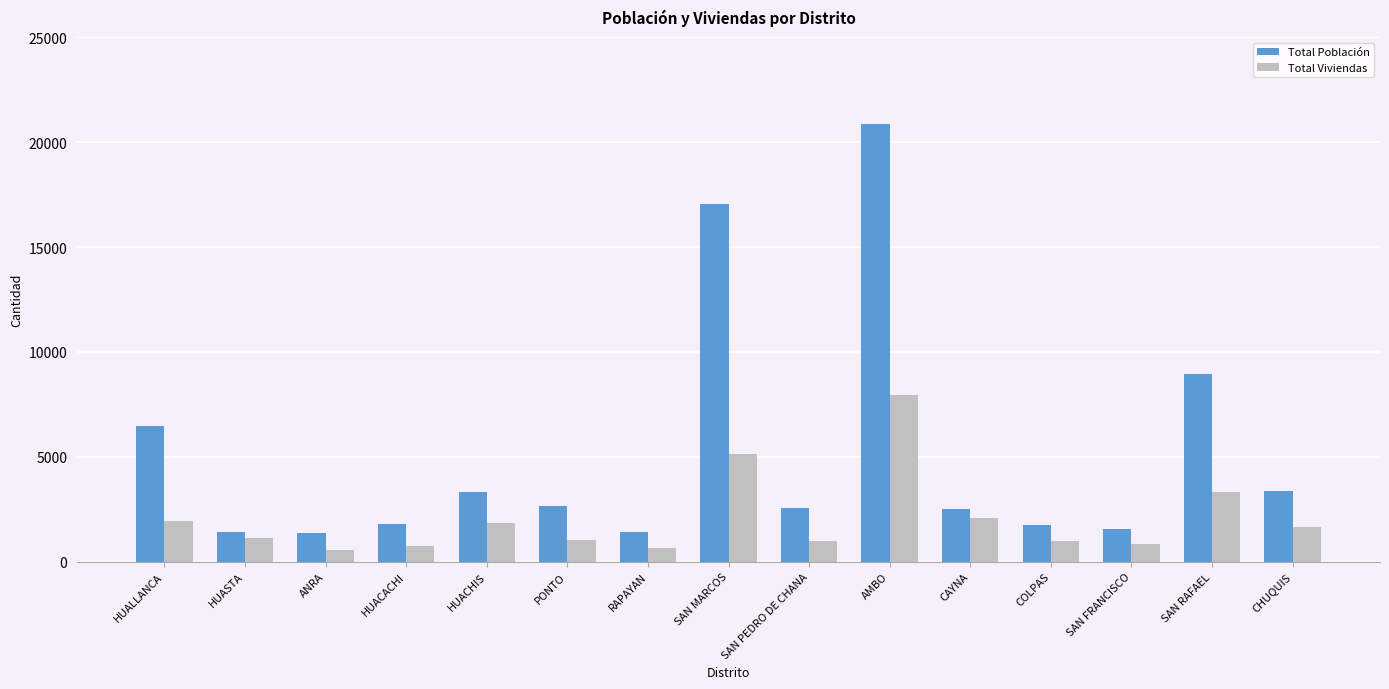

Rank the series at SAN PEDRO DE CHANA from lowest to highest value.

Total Viviendas, Total Población